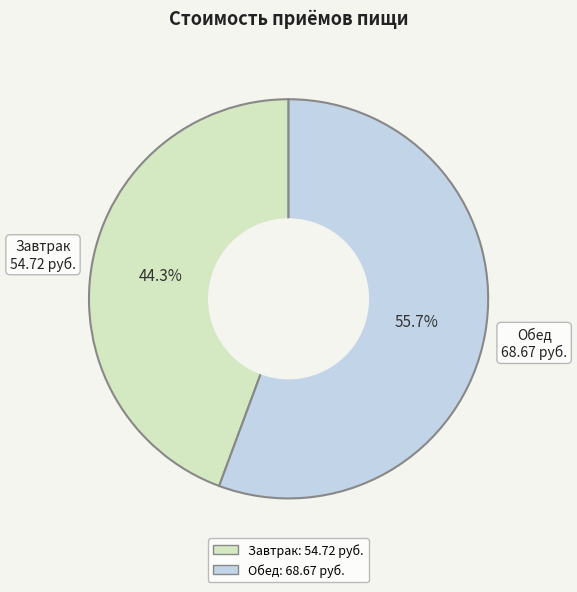

To the nearest percent, what is the difference between the largest and smallest slice percentages?

11%